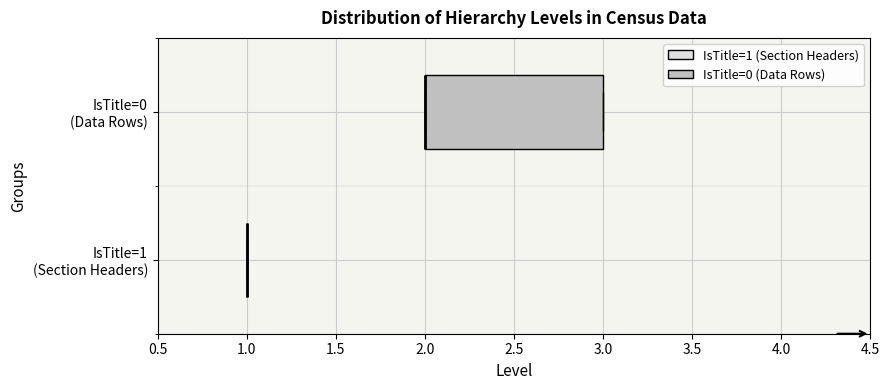

Which box is the widest, from its left edge to its right edge?

IsTitle=0 (Data Rows)